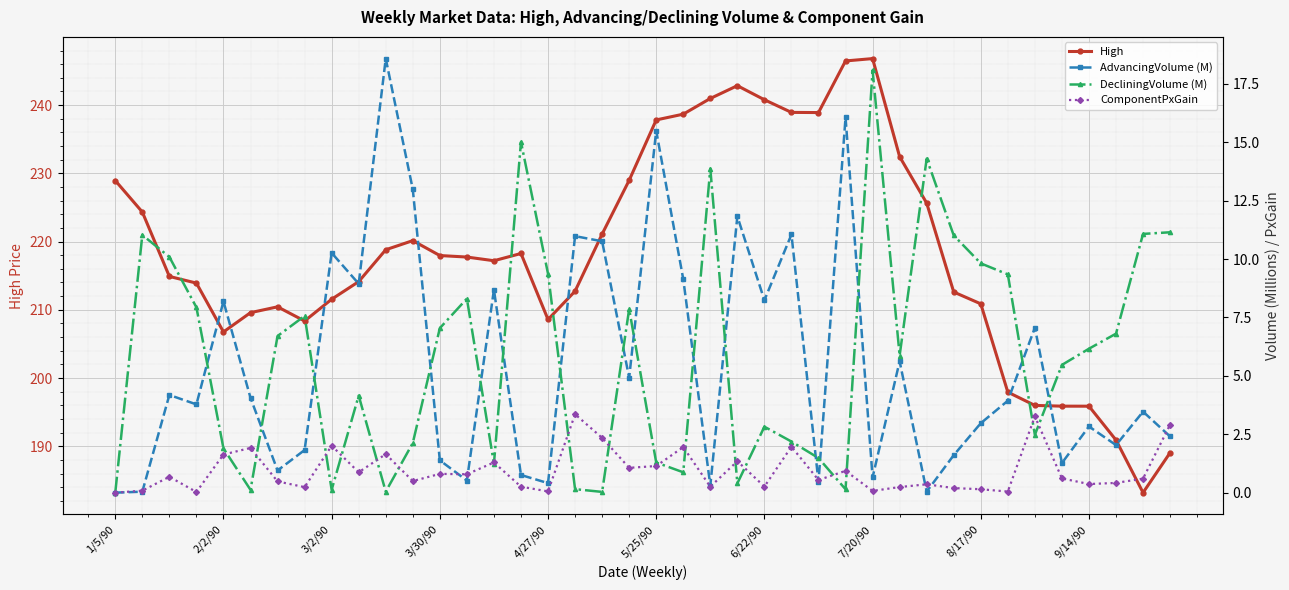

The value of High at 3/2/90 is 211.5. True or false?

True